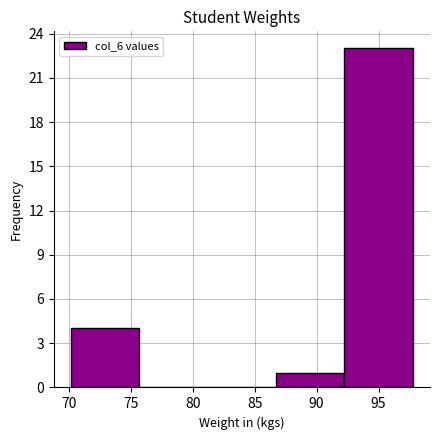

Which range on the x-axis has the tallest bar?

92.5 to 98.0